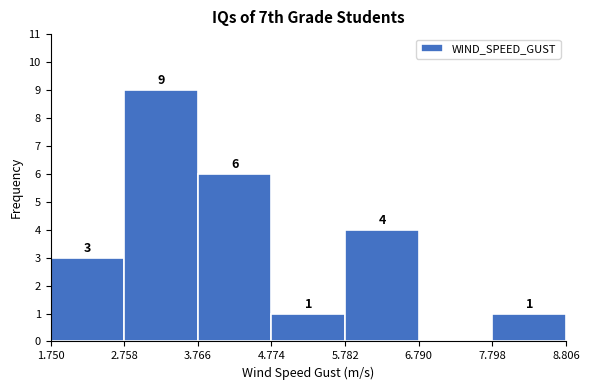

Over which range of the x-axis is the bar tallest?

2.758 to 3.766